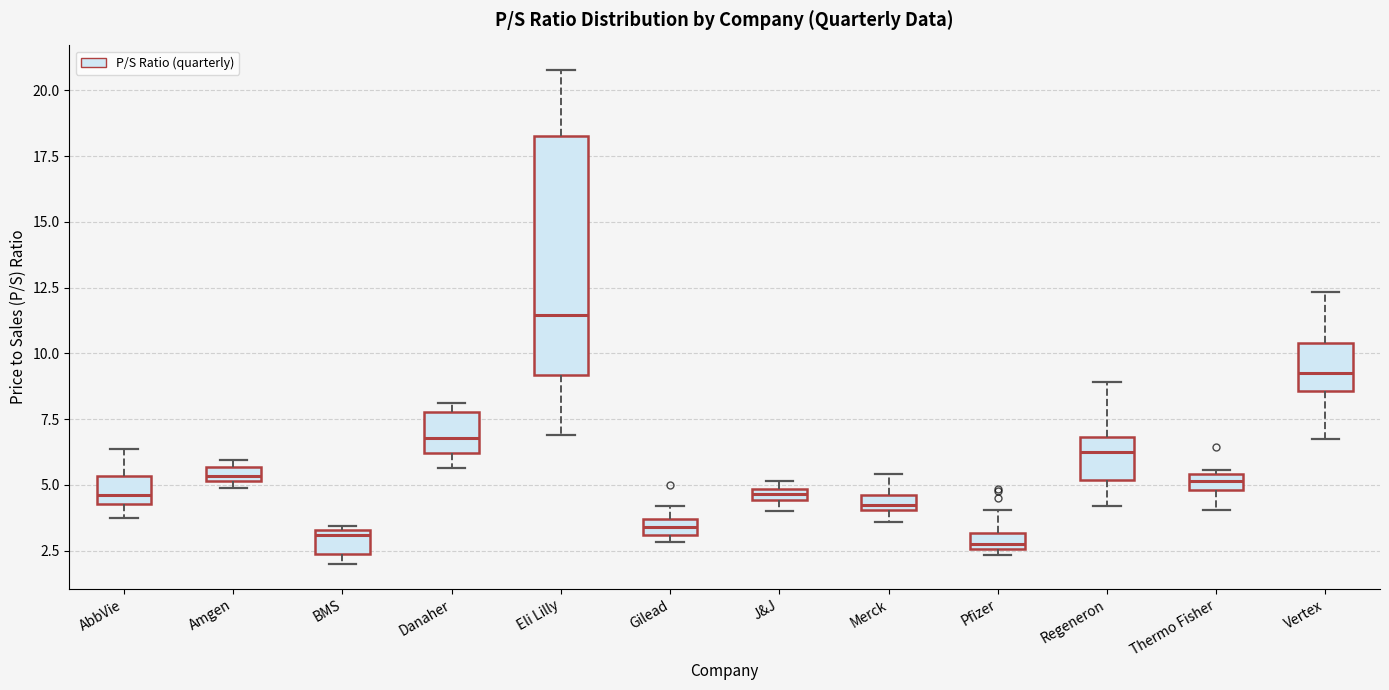

Where does the lower whisker of the box for Thermo Fisher end on the y-axis? The values are not printed on the chart, so give them approximately, as read against the axis.

4.0